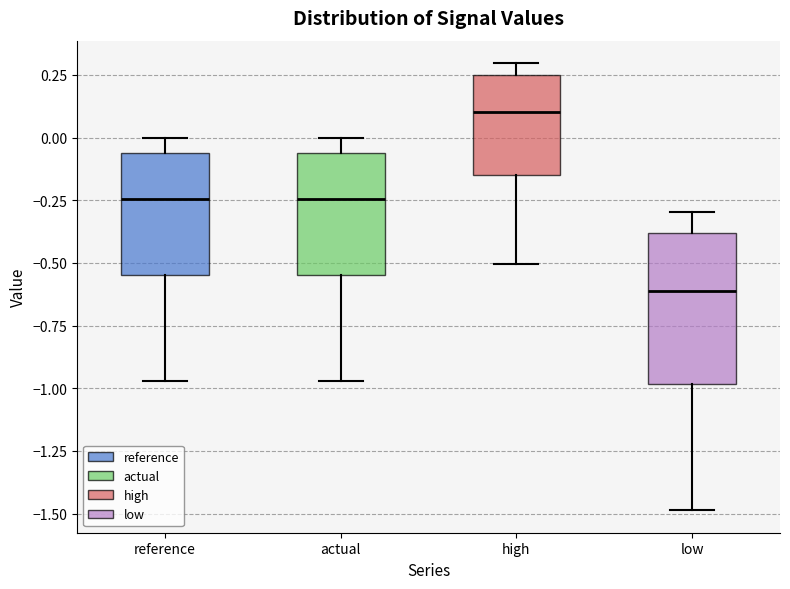

Comparing the boxes themselves (not the whiskers), which one is the tallest?

low